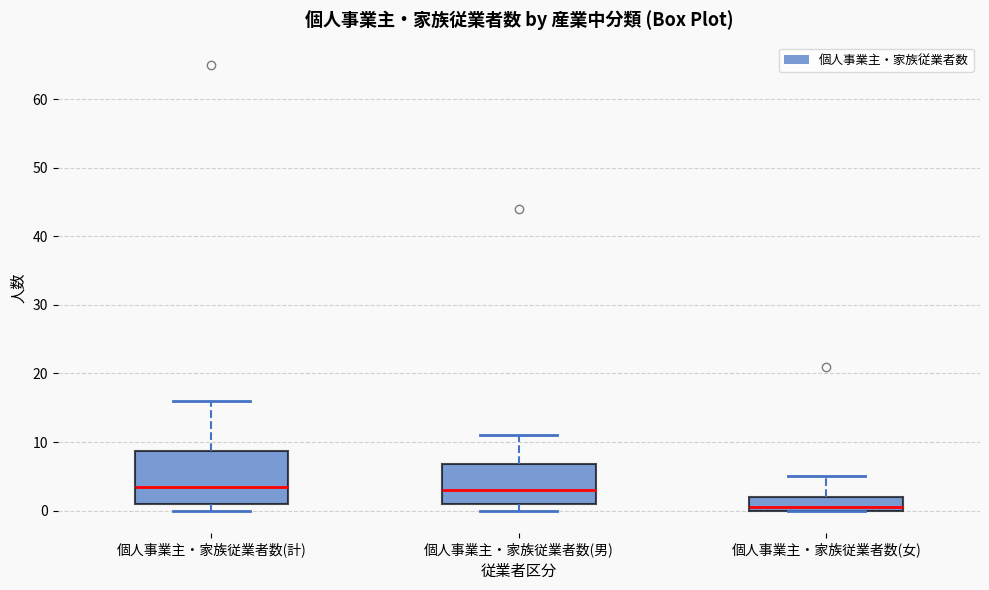

Where does the median line of the box for 個人事業主・家族従業者数(女) sit on the y-axis? The values are not printed on the chart, so give them approximately, as read against the axis.

1